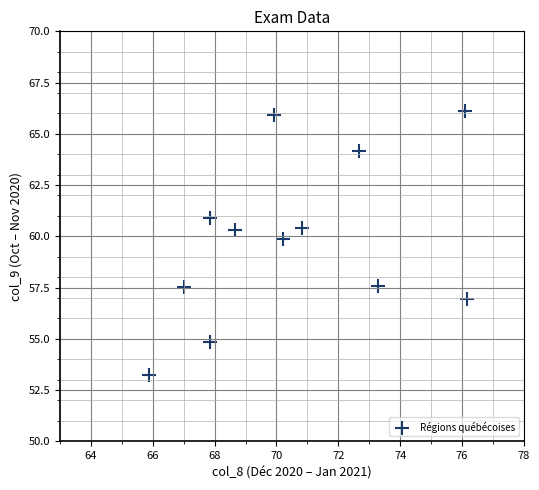

What Y value in the scatter plot is closest to 59?

59.9